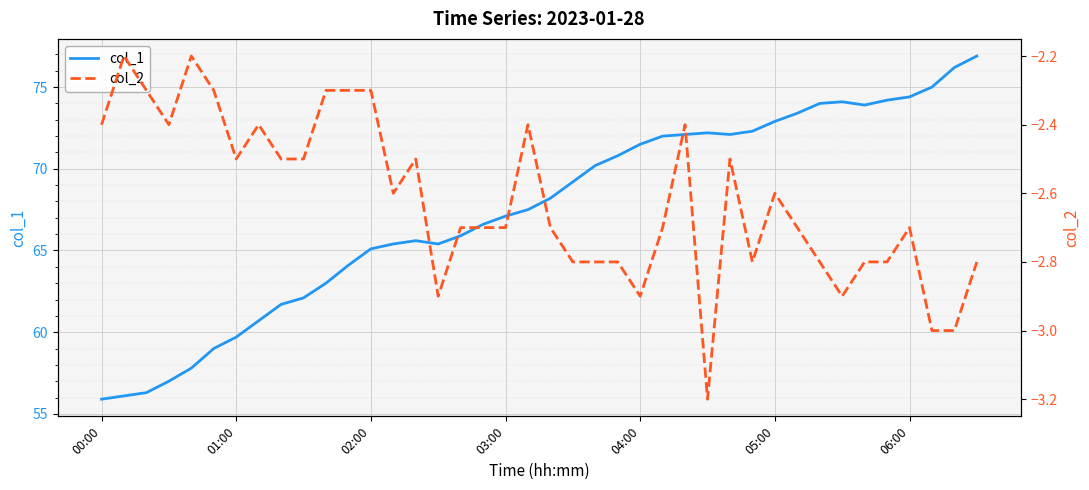

The value of col_1 at 00:00 is 86.7. True or false?

False